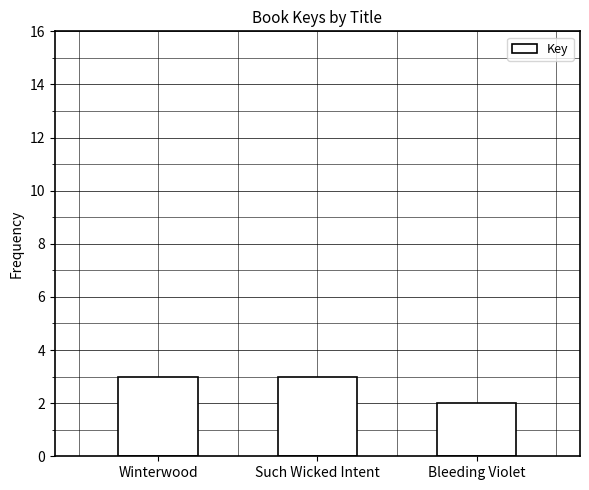

What is the maximum value shown in the chart?

3